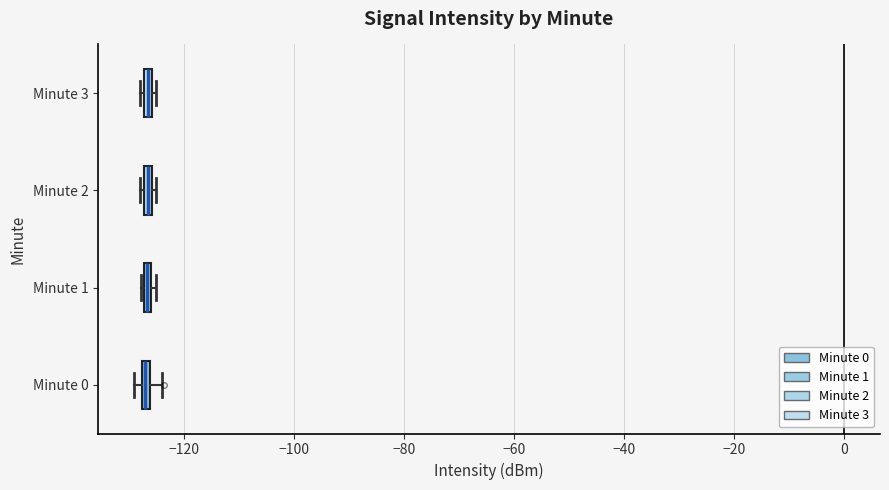

Where is the left edge of the box for Minute 1 on the x-axis? The values are not printed on the chart, so give them approximately, as read against the axis.

-128